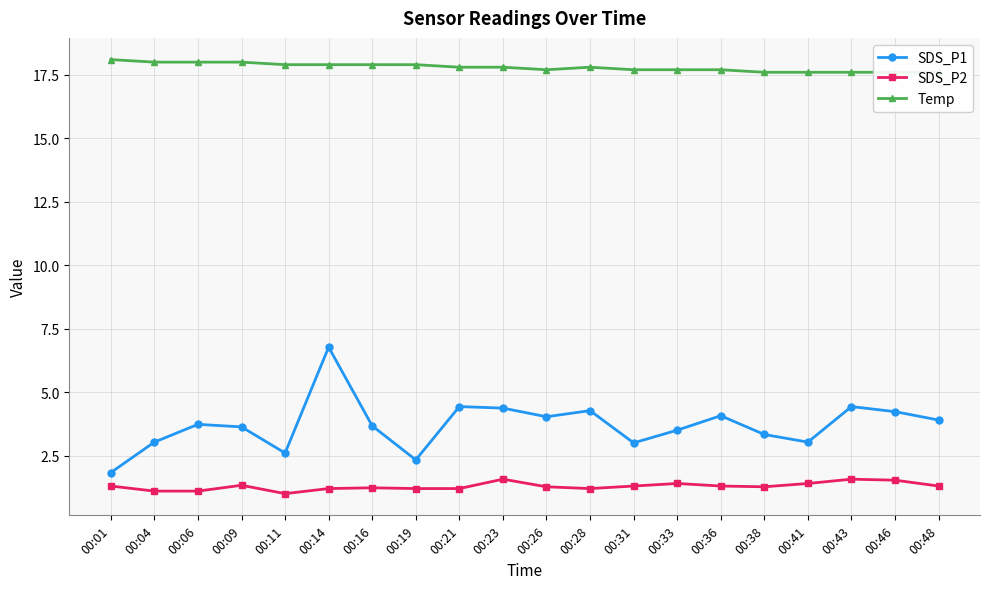

What are all the series names shown in the legend?

SDS_P1, SDS_P2, Temp